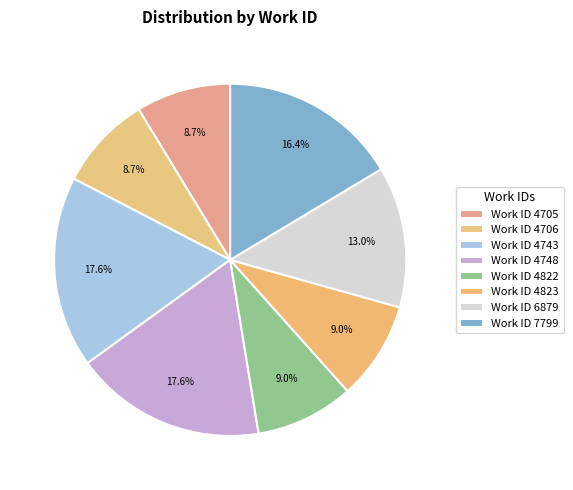

Count the number of slices in the pie.

8